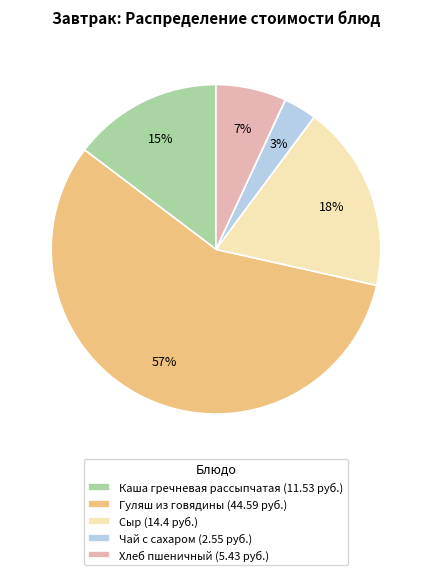

To the nearest percent, what is the combined percentage of Хлеб пшеничный and Гуляш из говядины?

64%